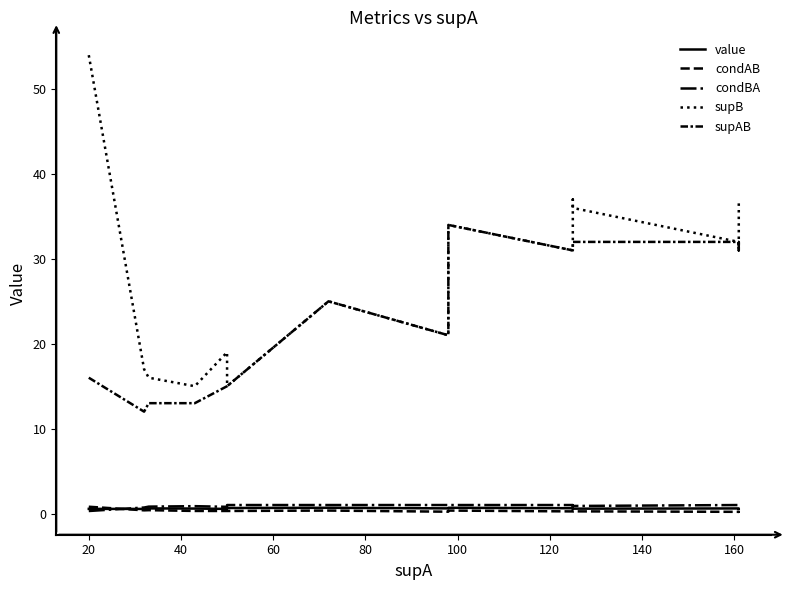

What is the difference between the maximum and minimum values in the supAB series?

22.0